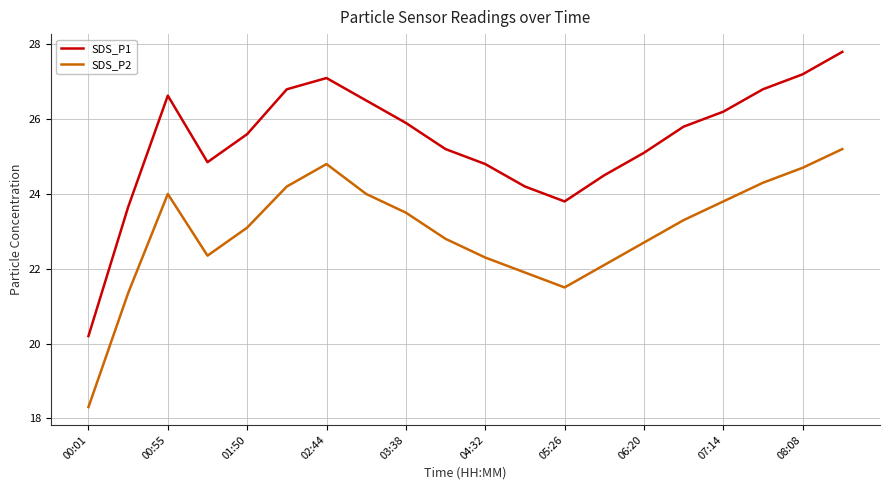

Which series has the widest spread of values?

SDS_P1